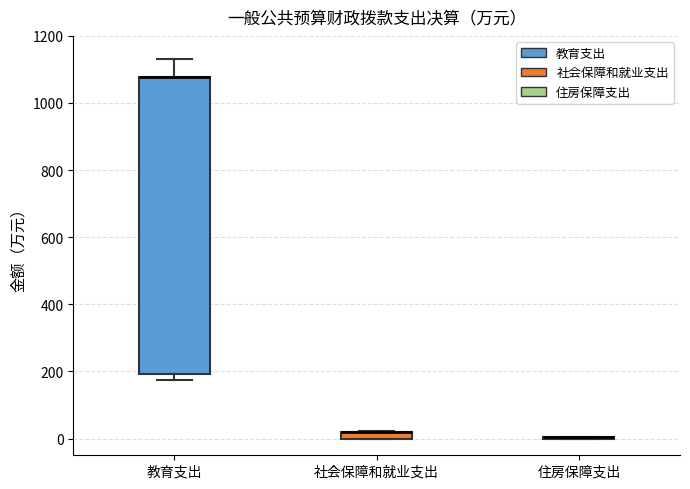

Where is the upper edge of the box for 社会保障和就业支出 on the y-axis? The values are not printed on the chart, so give them approximately, as read against the axis.

20